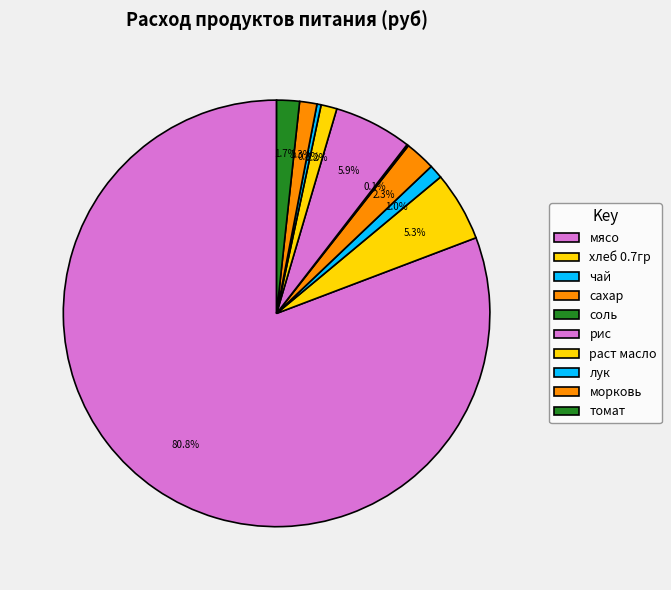

Combined, what portion of the pie is томат and раст масло?

2.9%